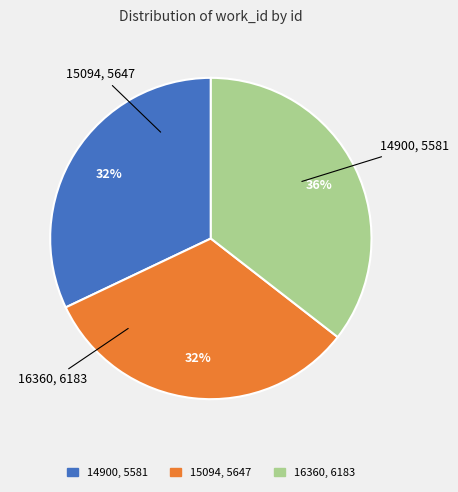

True or false: 16360 accounts for 41% of the total.

False